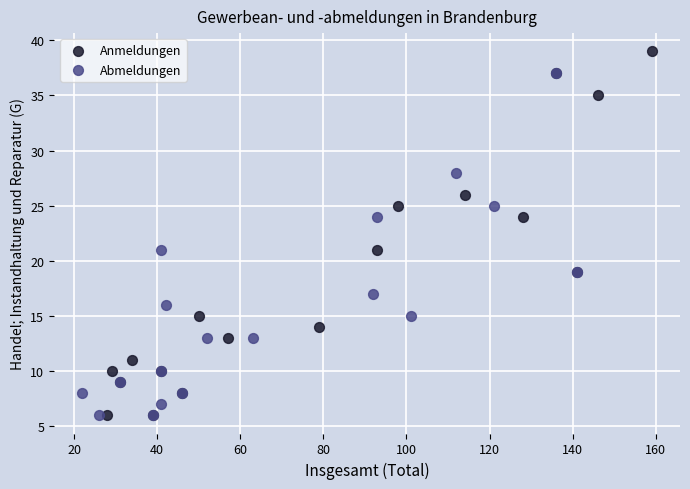

Which series contains the highest Y value?

Anmeldungen